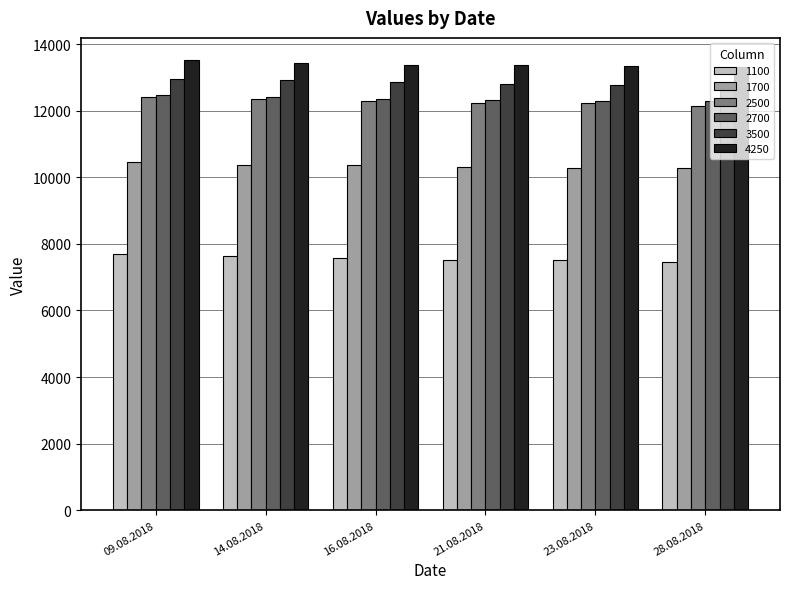

Is the value of 2700 at 23.08.2018 greater than the value of 3500 at 28.08.2018?

No